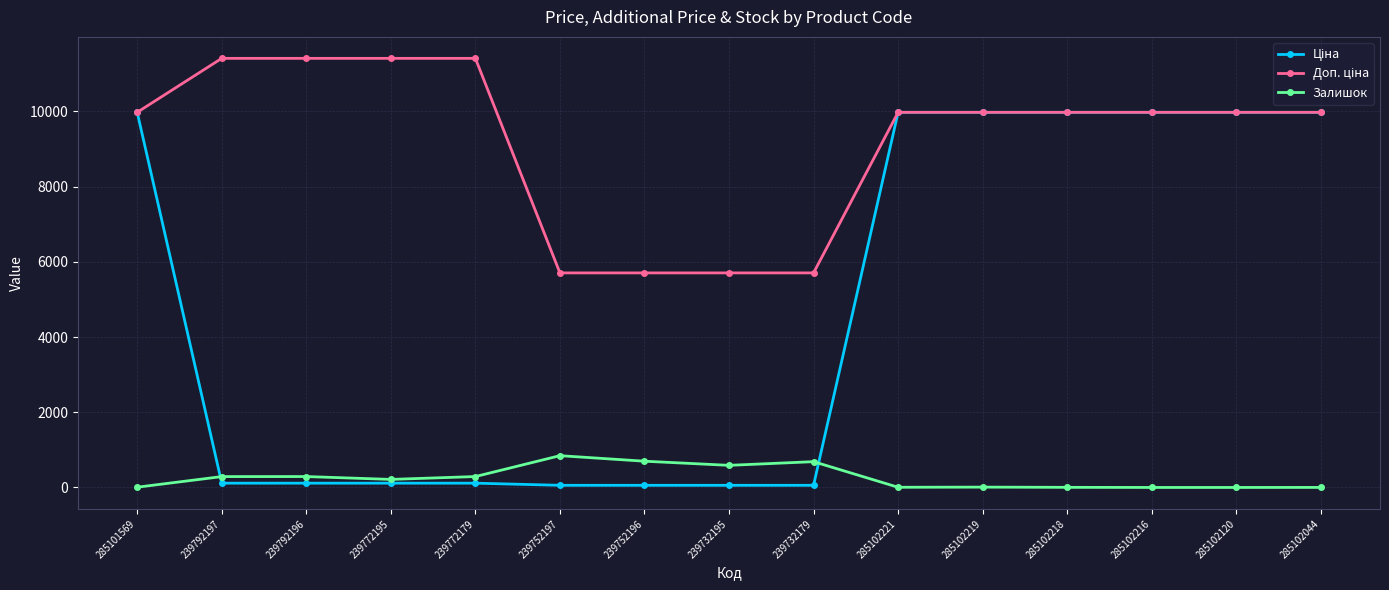

At how many categories does at least one series exceed 7668?

11